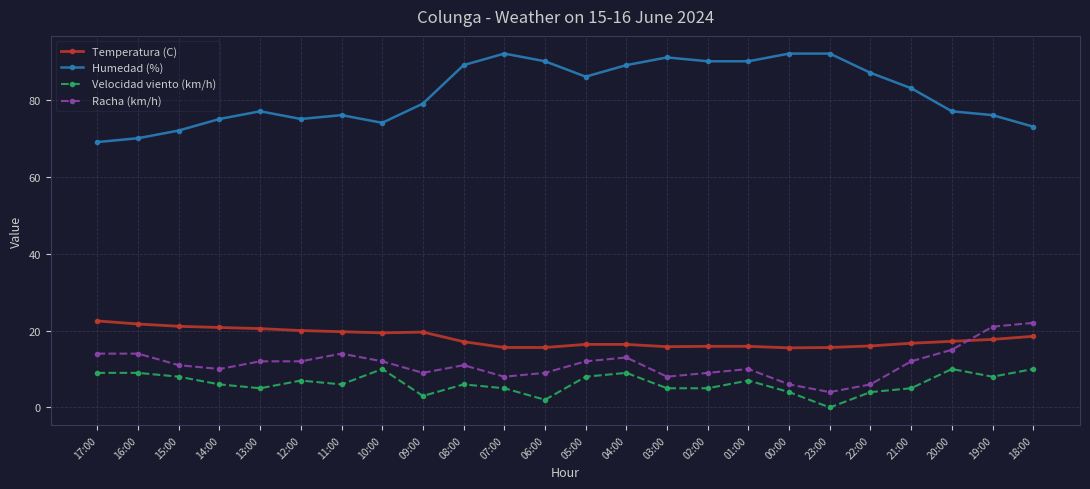

How many lines are shown in the chart?

4